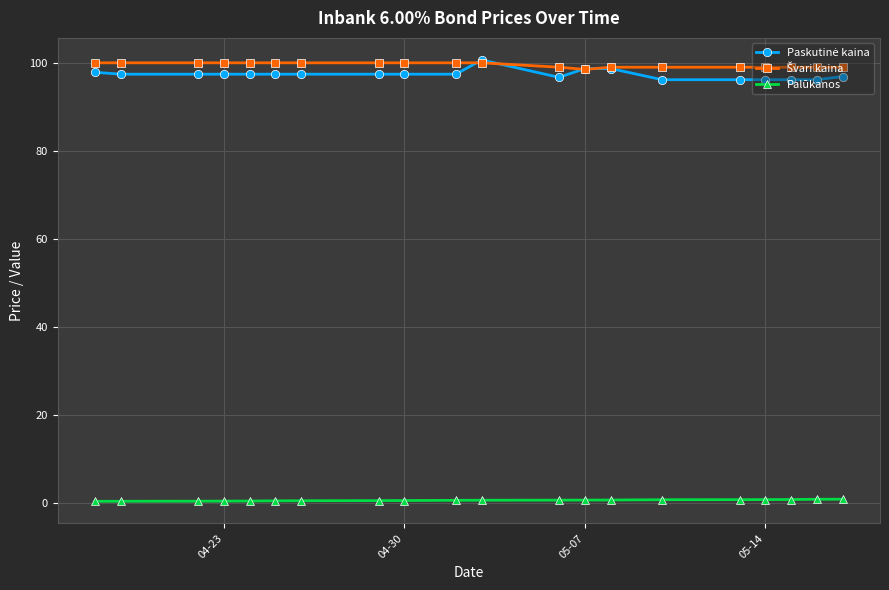

At how many categories does at least one series exceed 5?

20